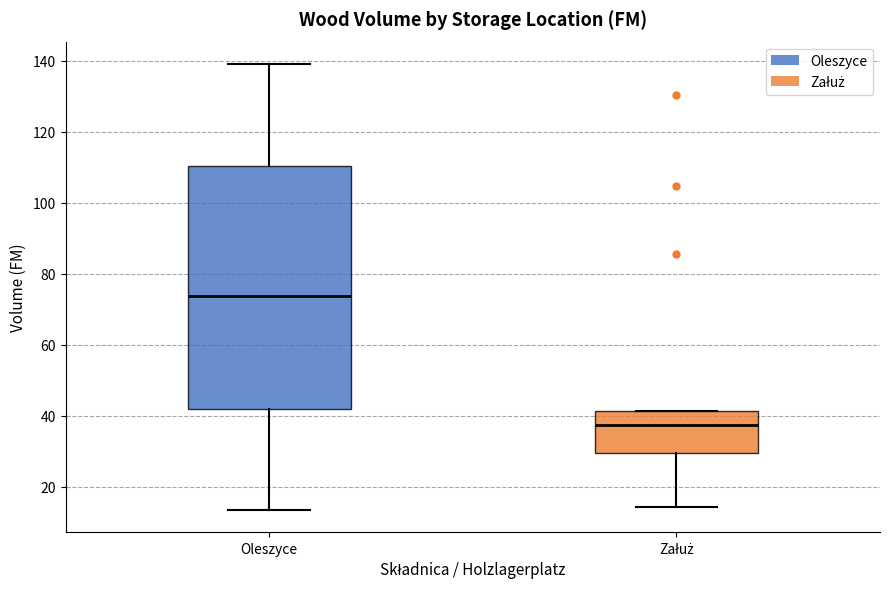

Reading left to right, transcribe this box plot: for each box, give where its median line is, the range the box spans, and where its two whiskers end, as read against the y-axis. The values are not printed on the chart, so give them approximately, as read against the axis.

Oleszyce: median 74, box 42 to 110, whiskers 14 to 140
Załuż: median 38, box 30 to 42, whiskers 14 to 42